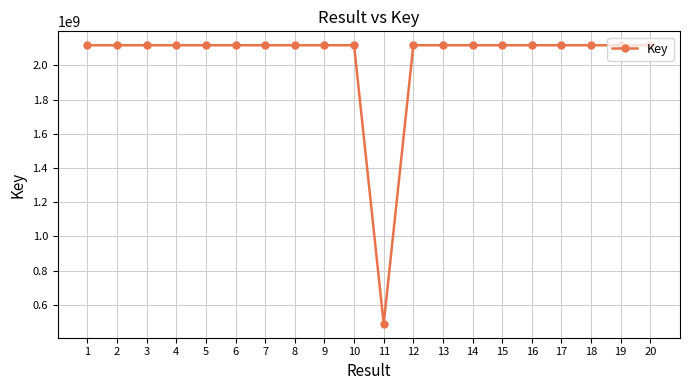

Approximately how many times larger is the value at 1 compared to 2?

1.0